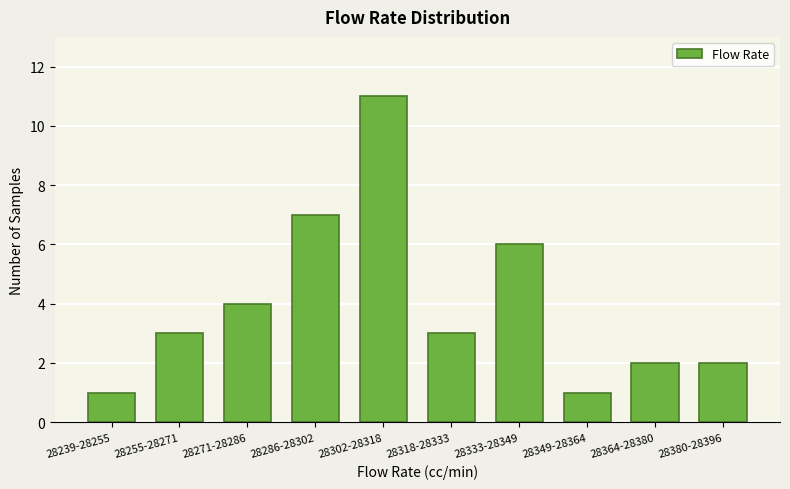

Reading left to right, what are all the values shown in this chart?

28239-28255=1	28255-28271=3	28271-28286=4	28286-28302=7	28302-28318=11	28318-28333=3	28333-28349=6	28349-28364=1	28364-28380=2	28380-28396=2